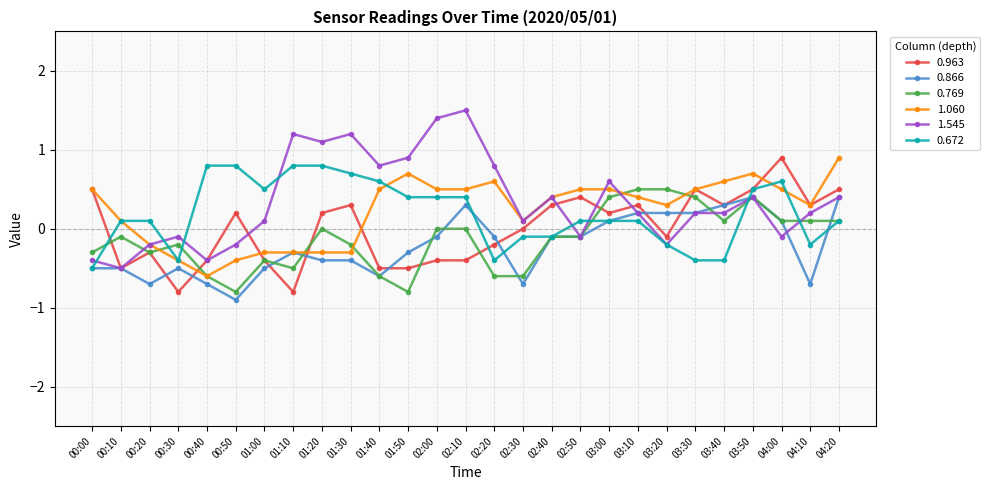

How many series are shown in this chart?

6